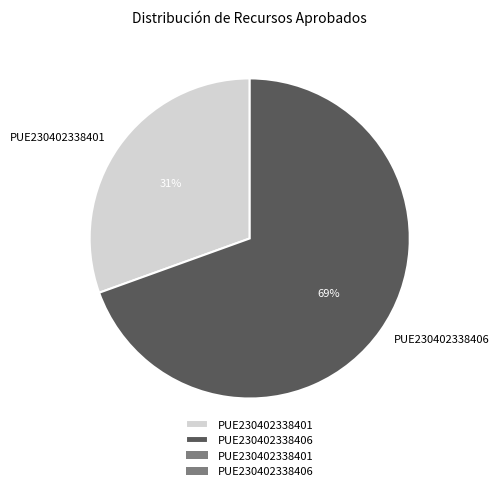

Which category accounts for the majority?

PUE230402338406